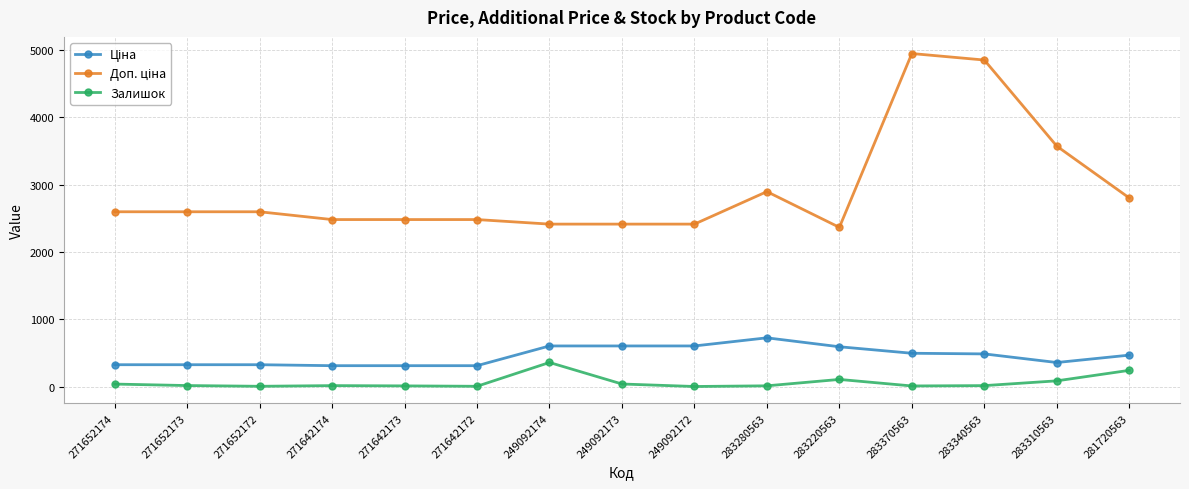

Is it true that Залишок equals 358.0 at 249092174?

True